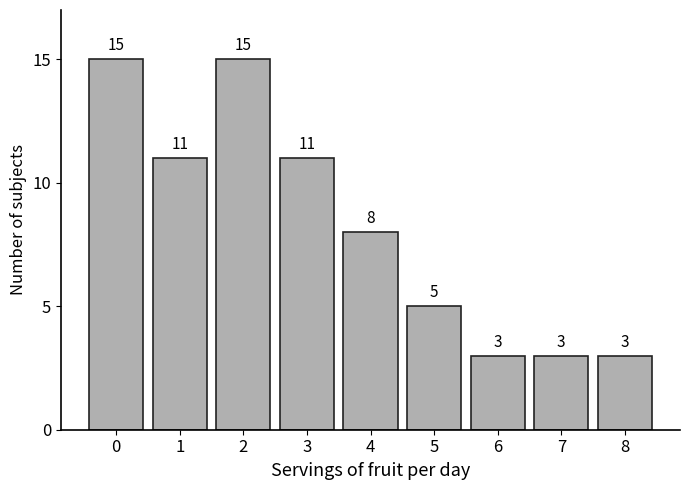

Reading right to left, what are all the values shown in this chart?

3	3	3	5	8	11	15	11	15